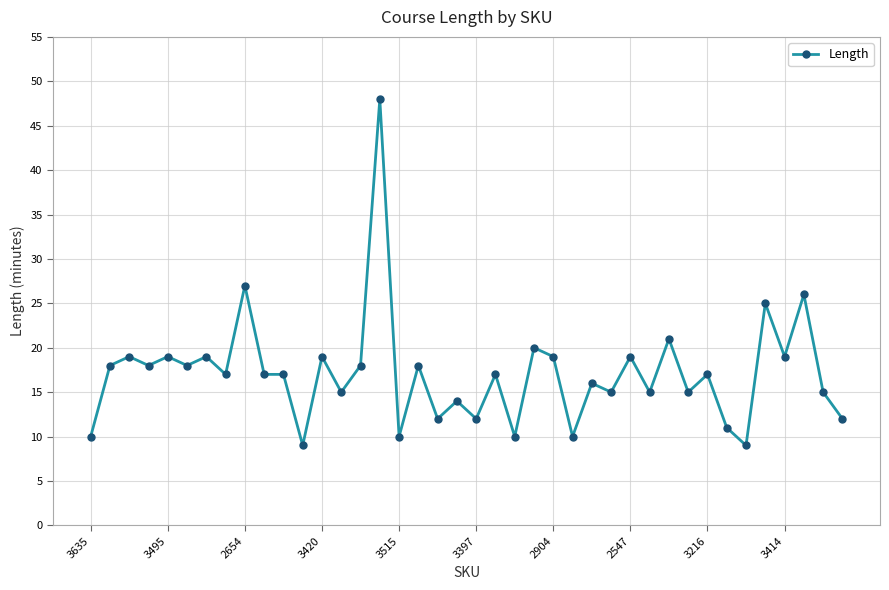

What is the minimum value shown in the chart?

9